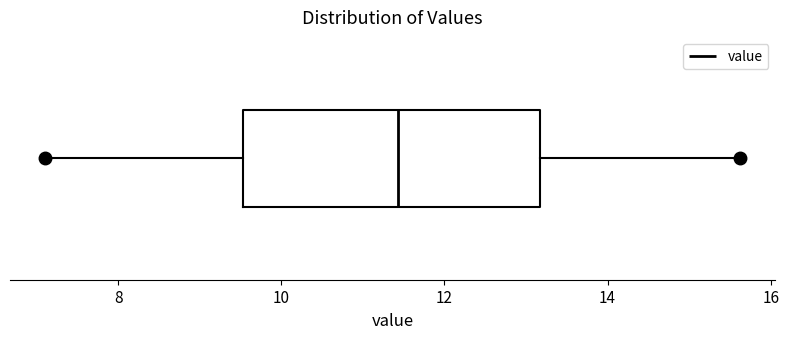

Read this box plot against the x-axis: the position of the median line, the range covered by the box, and the ends of both whiskers. The values are not printed on the chart, so give them approximately, as read against the axis.

median 11.4, box 9.6 to 13.2, whiskers 7.2 to 15.6